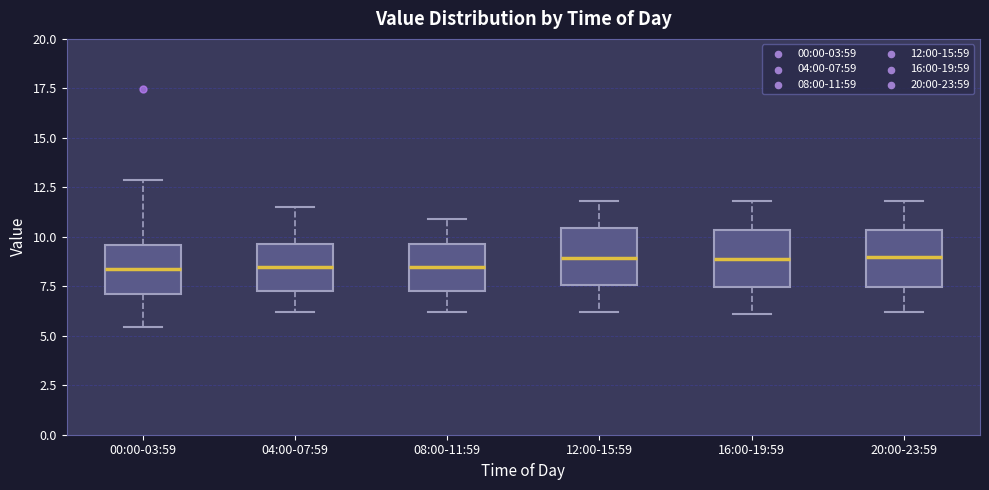

Reading left to right, transcribe this box plot: for each box, give where its median line is, the range the box spans, and where its two whiskers end, as read against the y-axis. The values are not printed on the chart, so give them approximately, as read against the axis.

00:00-03:59: median 8.5, box 7.0 to 9.5, whiskers 5.5 to 13.0
04:00-07:59: median 8.5, box 7.5 to 9.5, whiskers 6.0 to 11.5
08:00-11:59: median 8.5, box 7.5 to 9.5, whiskers 6.0 to 11.0
12:00-15:59: median 9.0, box 7.5 to 10.5, whiskers 6.0 to 12.0
16:00-19:59: median 9.0, box 7.5 to 10.5, whiskers 6.0 to 12.0
20:00-23:59: median 9.0, box 7.5 to 10.5, whiskers 6.0 to 12.0